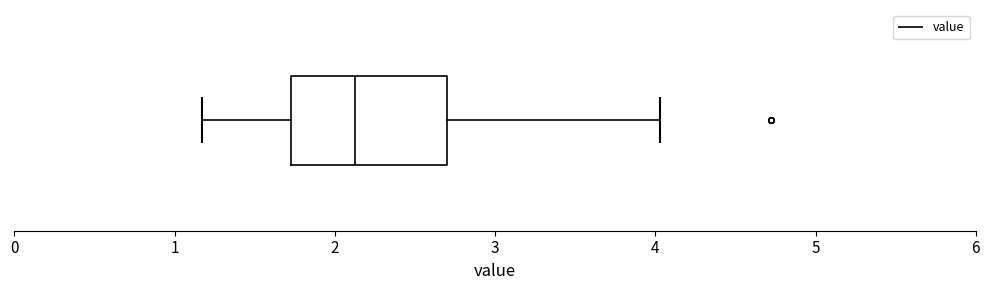

Where is the left edge of the box on the x-axis? The values are not printed on the chart, so give them approximately, as read against the axis.

1.7